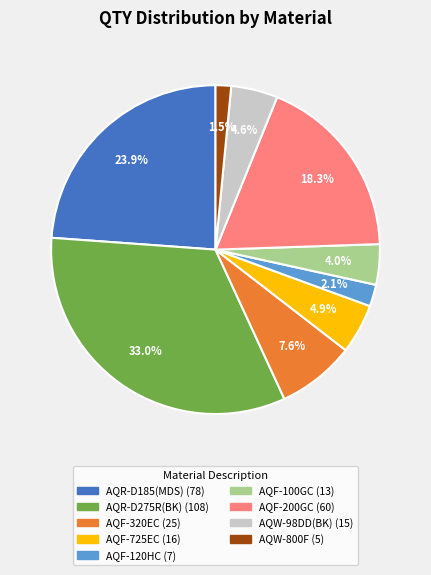

Is AQF-120HC the majority of the pie?

No